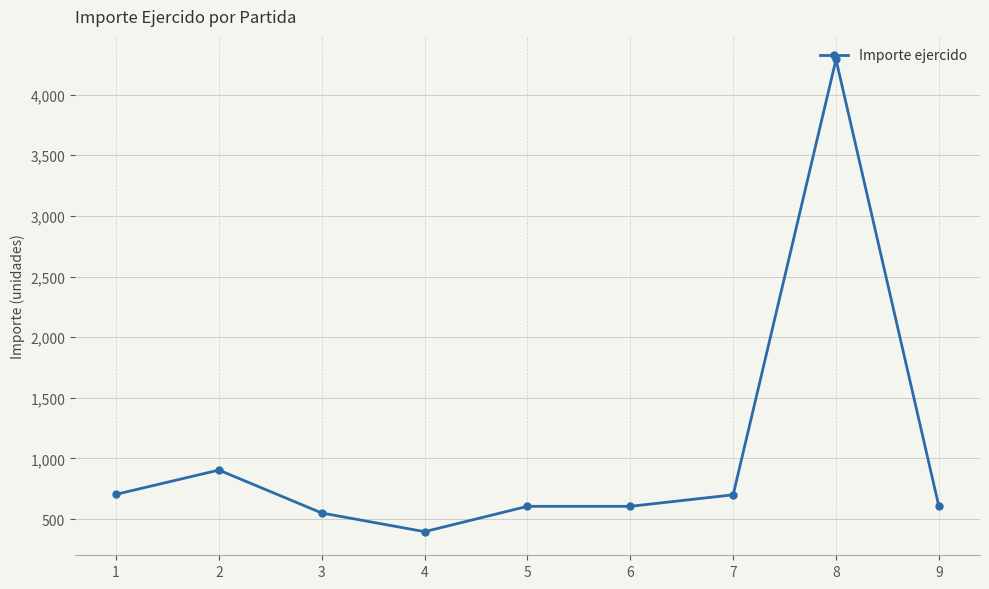

How many lines are shown in the chart?

1